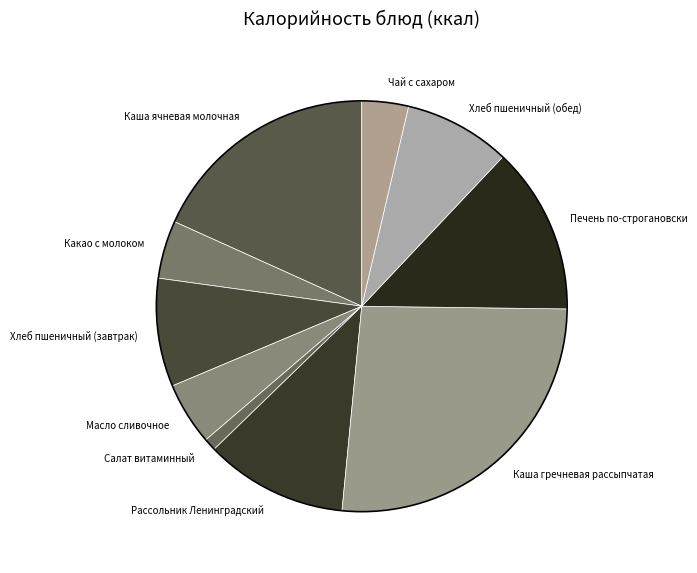

True or false: Печень по-строгановски accounts for 13% of the total.

True